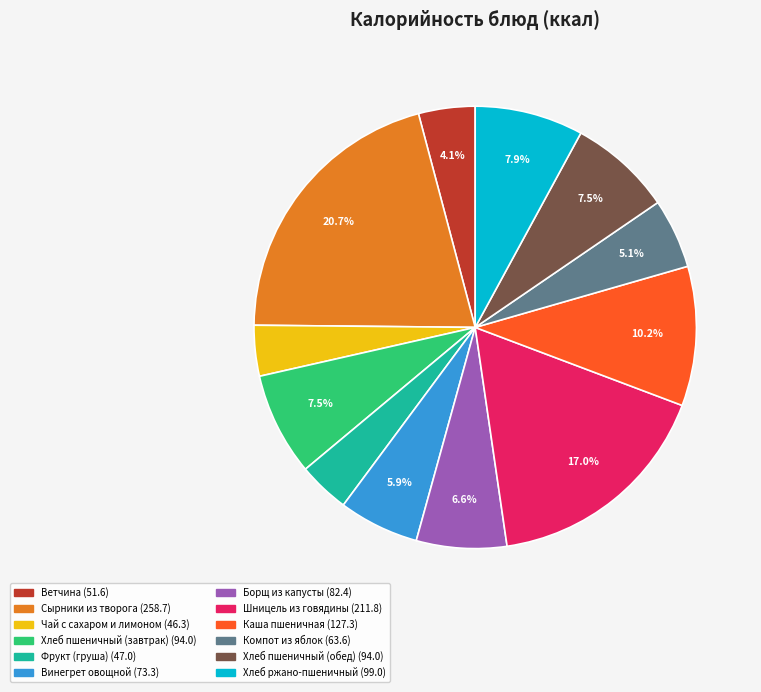

Which slice is the largest?

Сырники из творога